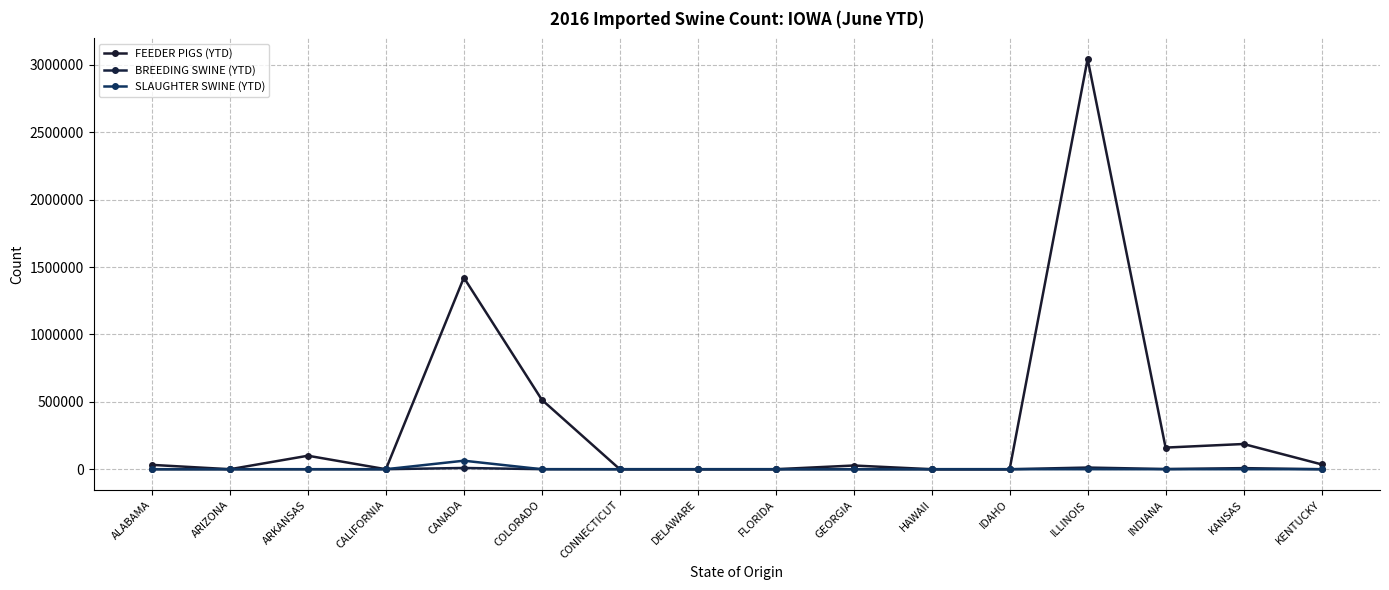

Is the value of BREEDING SWINE (YTD) at KANSAS greater than the value of FEEDER PIGS (YTD) at KENTUCKY?

No